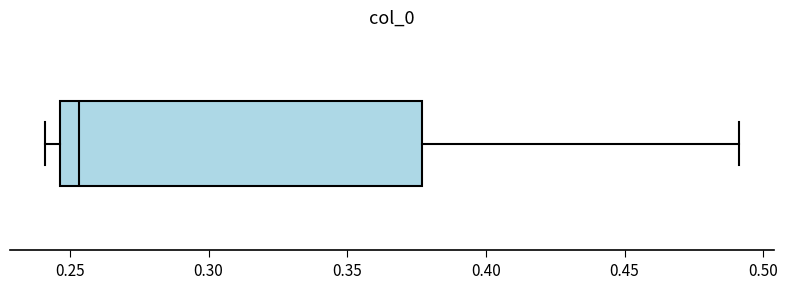

Read this box plot against the x-axis: the position of the median line, the range covered by the box, and the ends of both whiskers. The values are not printed on the chart, so give them approximately, as read against the axis.

median 0.255, box 0.245 to 0.375, whiskers 0.240 to 0.490